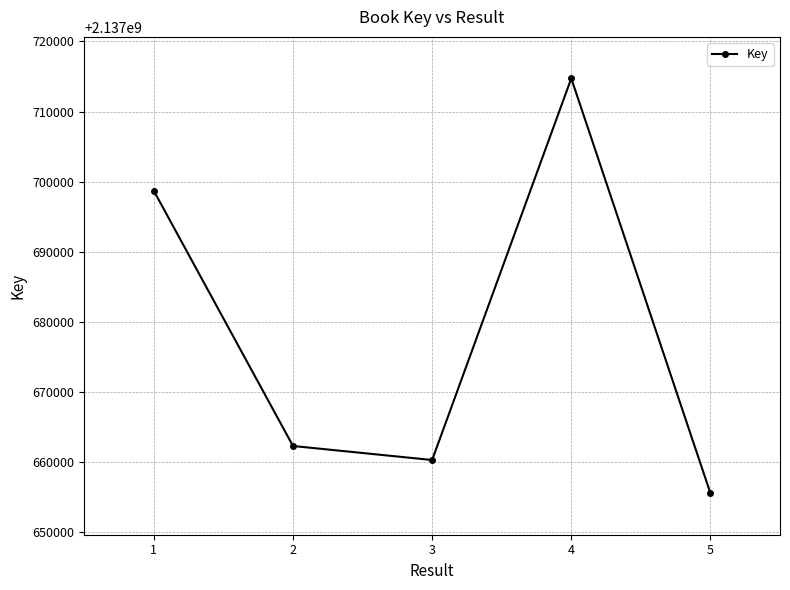

Approximately how many times larger is the value at 5 compared to 1?

1.0